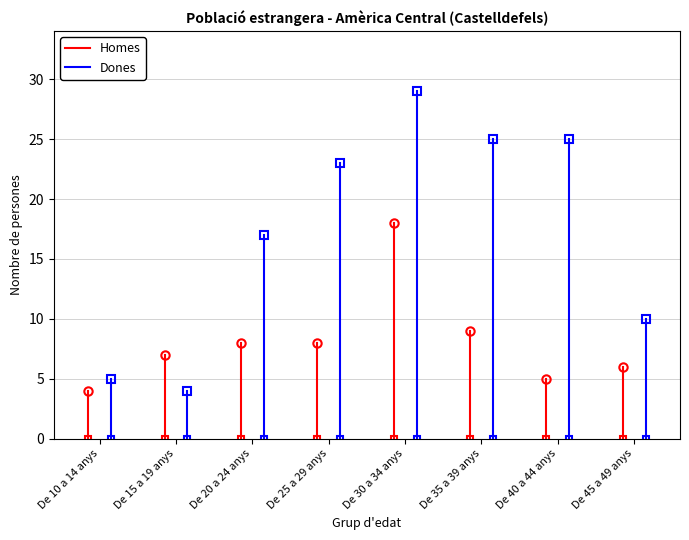

True or false: Dones has a value of -3 at De 10 a 14 anys.

False